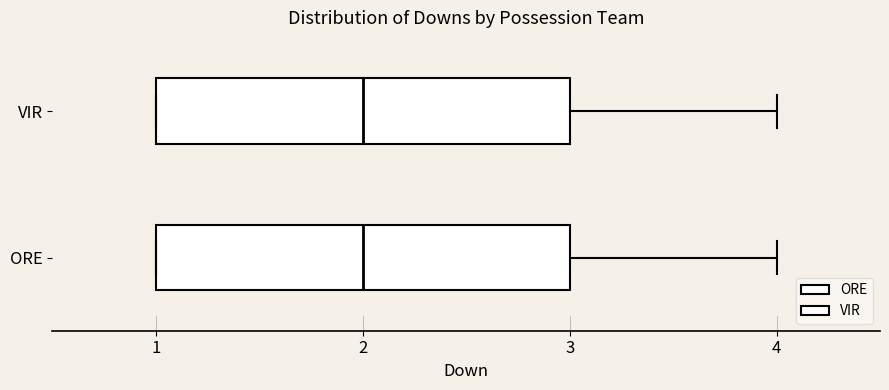

Reading bottom to top, read every box against the x-axis: the position of its median line, the range the box covers, and the ends of its whiskers. The values are not printed on the chart, so give them approximately, as read against the axis.

ORE: median 2, box 1 to 3, whiskers 1 to 4
VIR: median 2, box 1 to 3, whiskers 1 to 4